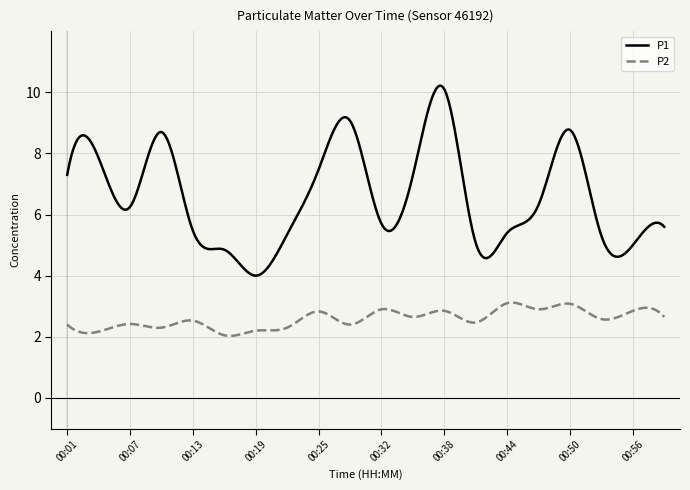

What is the difference between the maximum and minimum values in the P2 series?

1.1